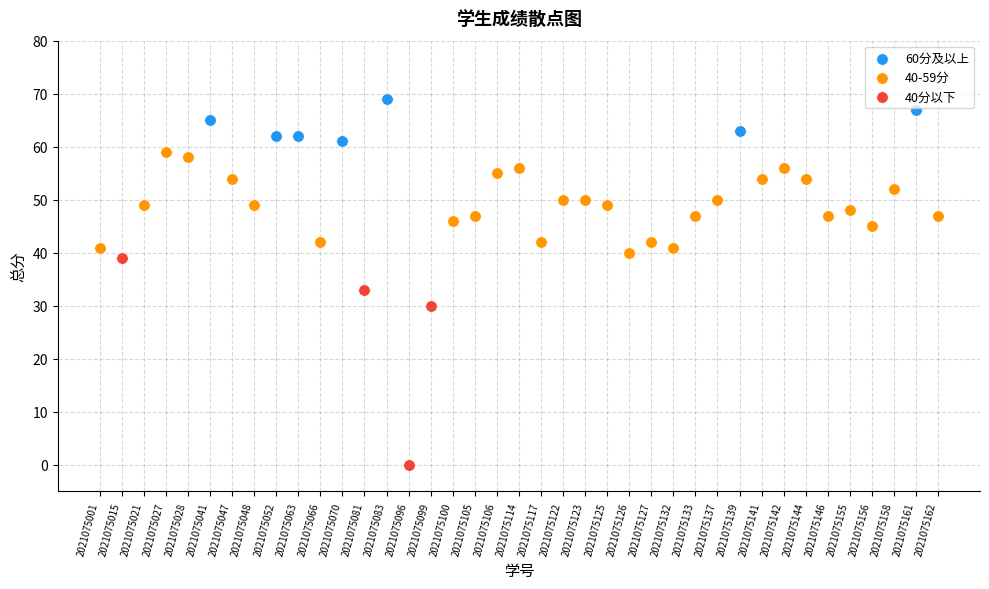

Which series contains the lowest Y value?

40分以下